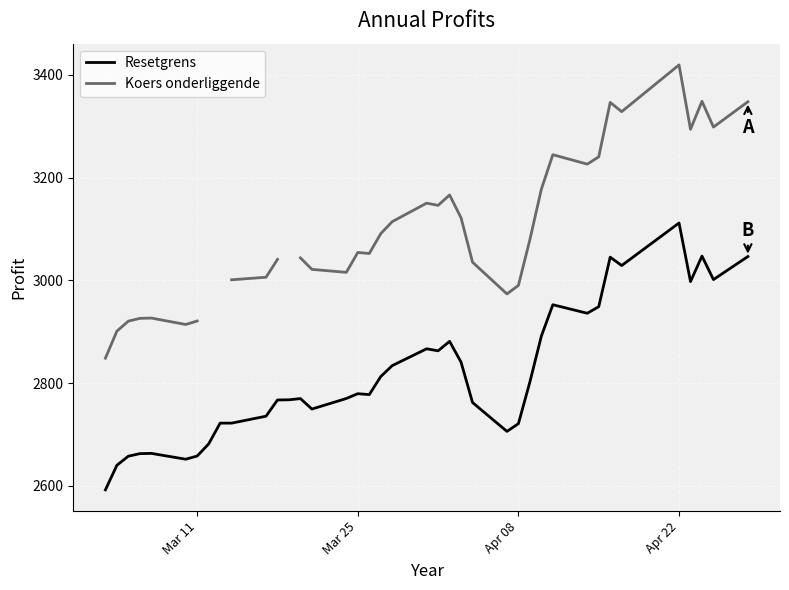

How many lines are shown in the chart?

2